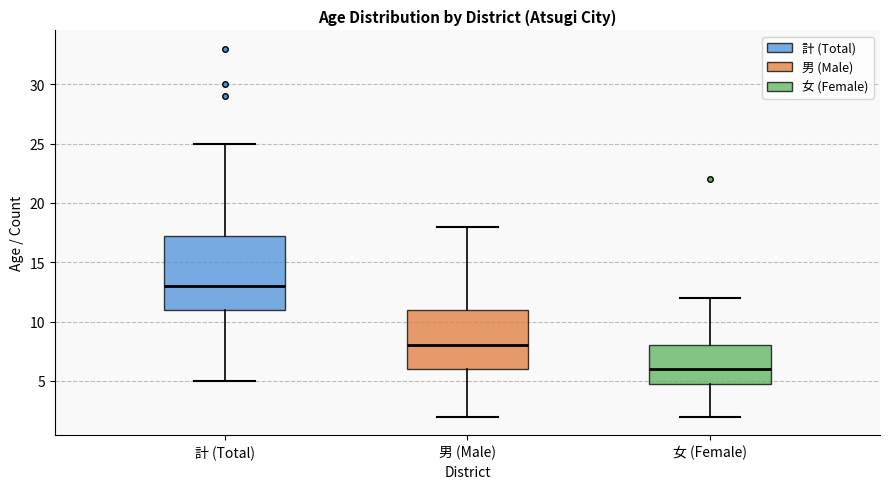

Which box has the highest median line?

計 (Total)